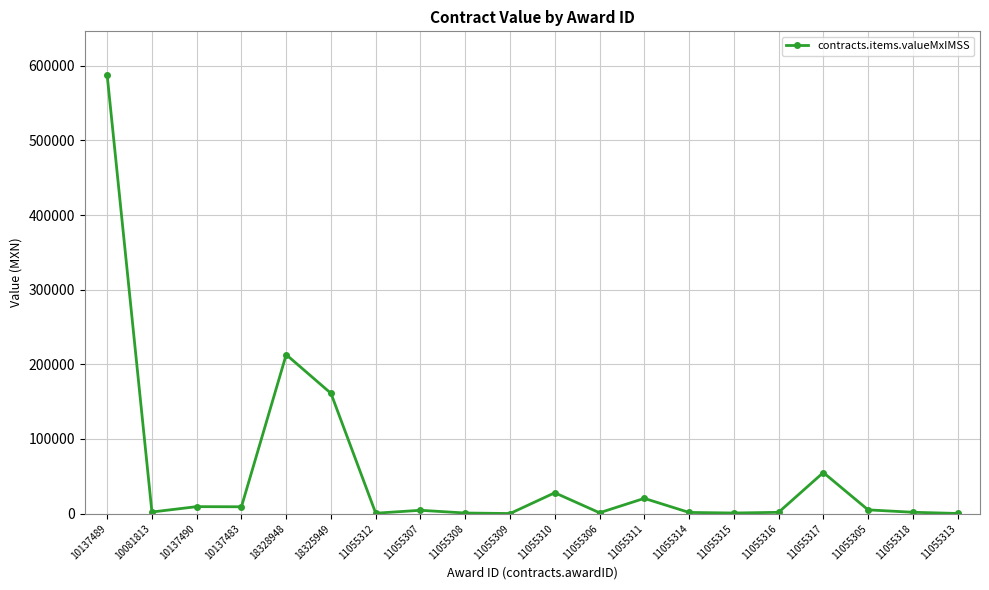

What is the greatest value displayed?

587533.9